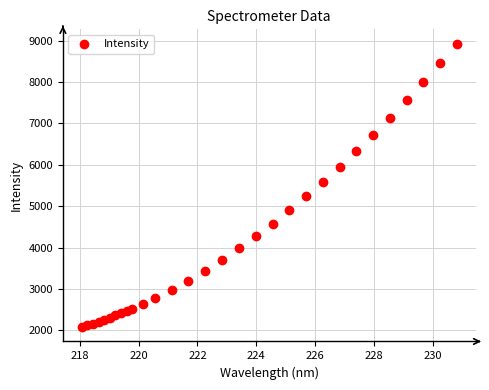

What is the range of X values (max minus min)?

12.8